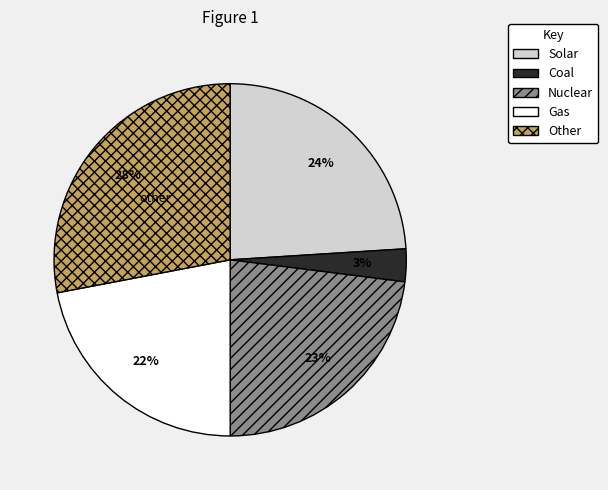

To the nearest percent, what is the difference between the largest and smallest slice percentages?

25%